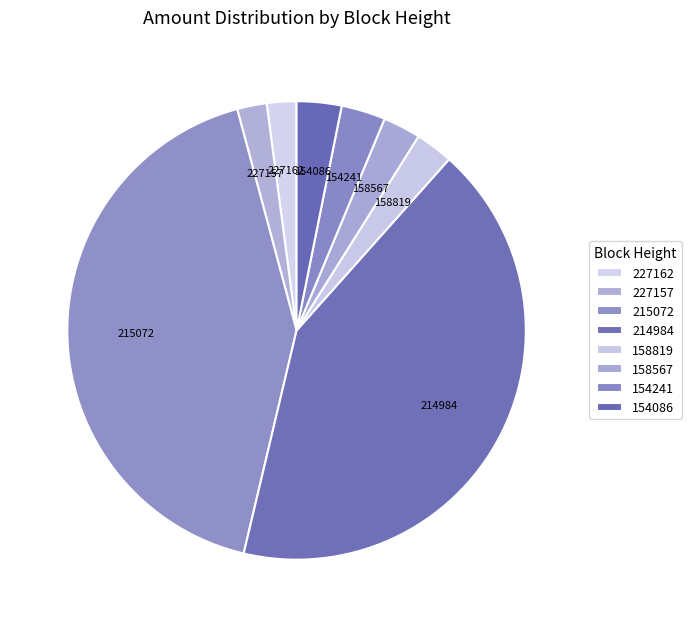

Is the sum of 227157 and 154086 greater than half?

No